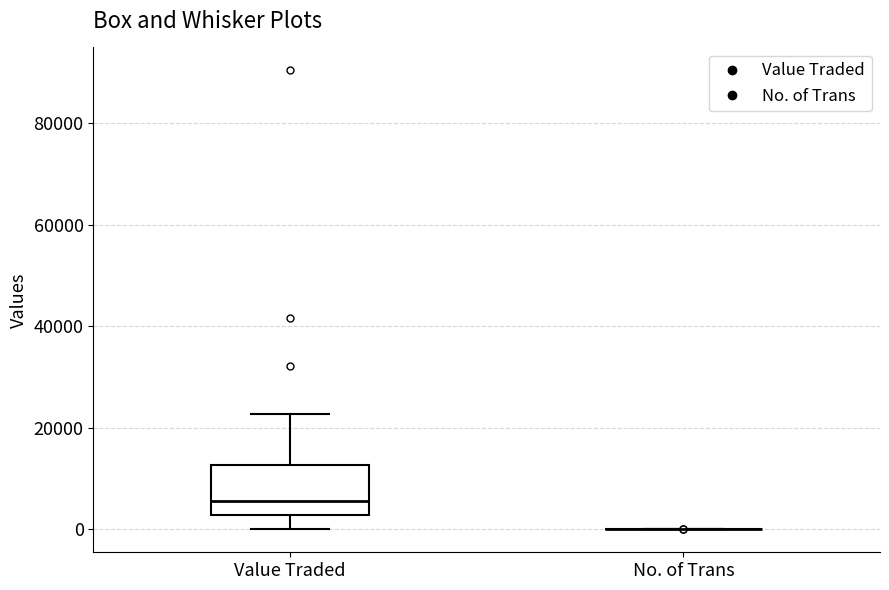

Reading left to right, transcribe this box plot: for each box, give where its median line is, the range the box spans, and where its two whiskers end, as read against the y-axis. The values are not printed on the chart, so give them approximately, as read against the axis.

Value Traded: median 6000, box 2000 to 12000, whiskers 0 to 22000
No. of Trans: box collapsed to a line at 0, whiskers 0 to 0